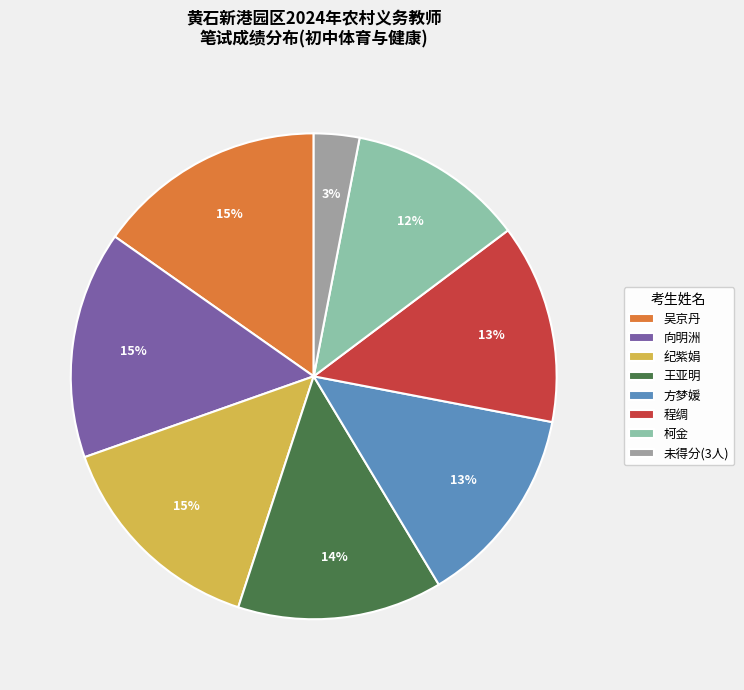

To the nearest percent, what portion does 吴京丹 represent?

15%